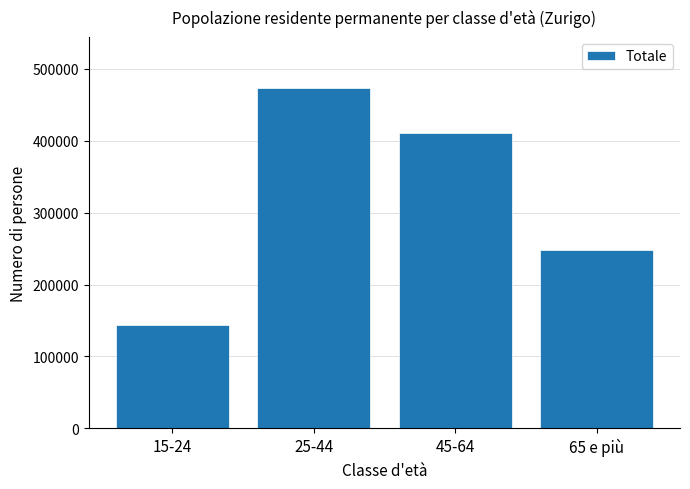

Reading right to left, extract all data points from this chart.

247917	410884	473184	144306